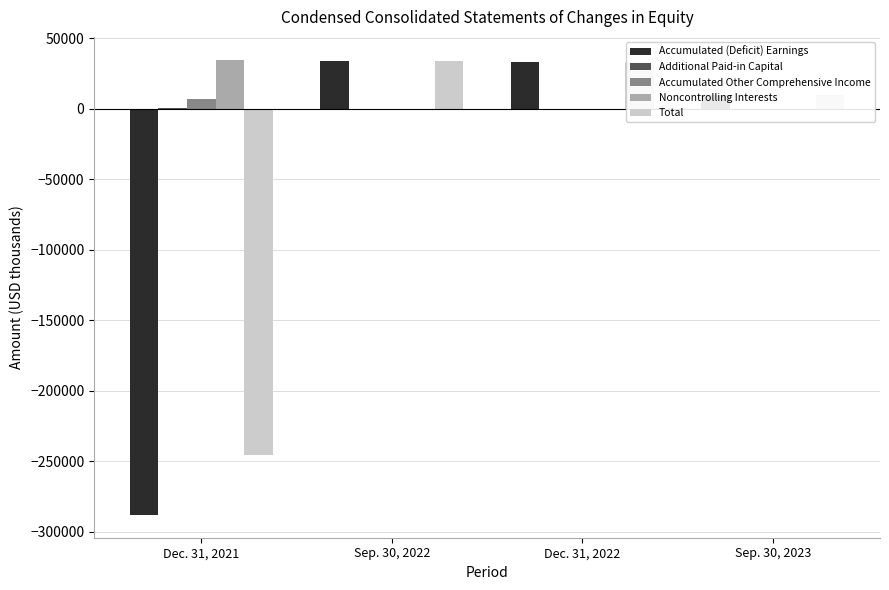

Is the value of Additional Paid-in Capital at Dec. 31, 2022 greater than the value of Total at Dec. 31, 2022?

No